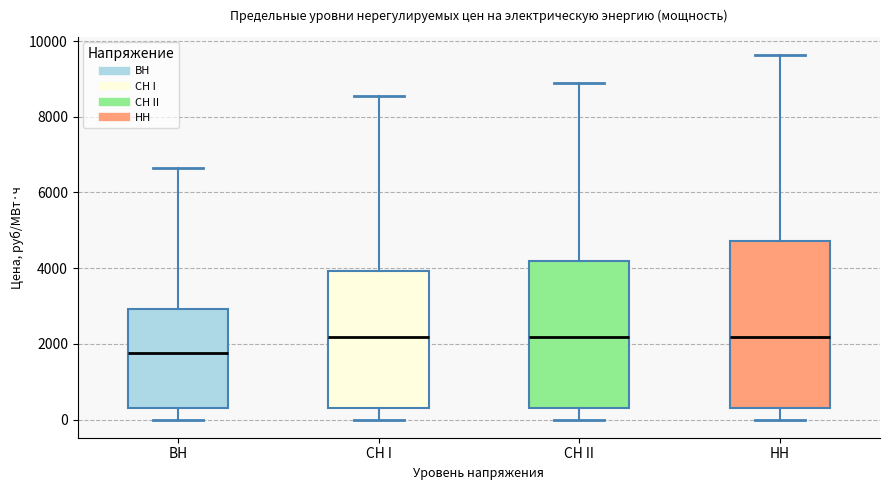

Comparing the boxes themselves (not the whiskers), which one is the tallest?

HH